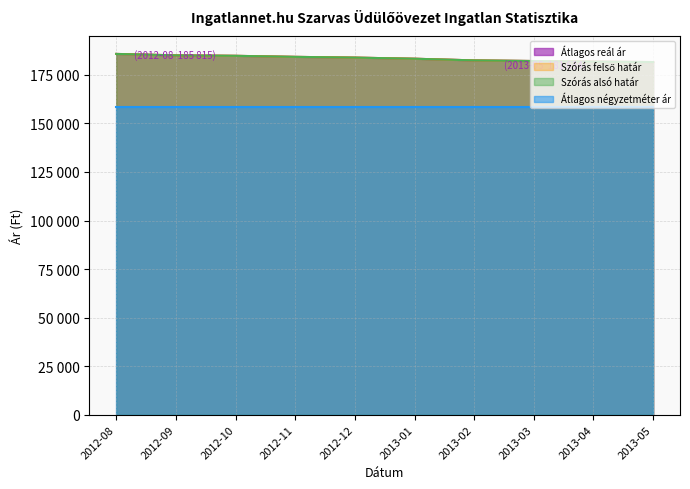

Is it true that Szórás felső határ equals 182484 at 2013-02?

True